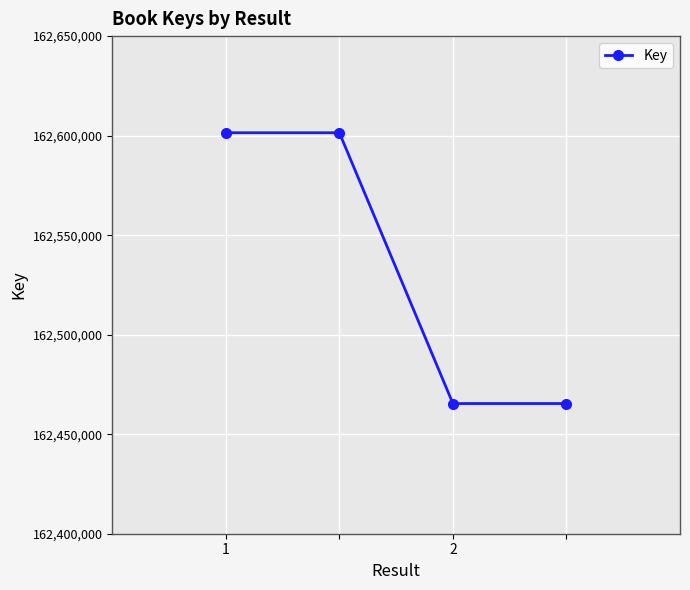

Reading left to right, extract all data points from this chart.

162601458	162601458	162465402	162465402